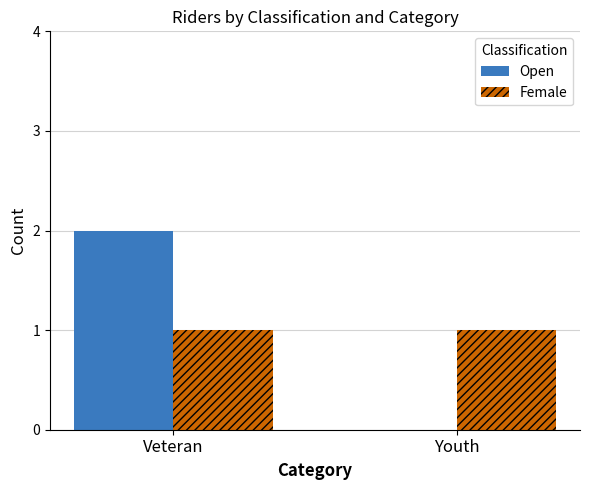

How many distinct data groups are displayed?

2